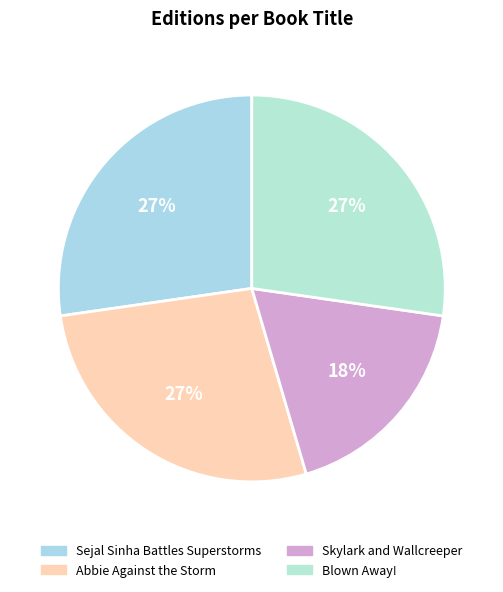

Between Blown Away! and Abbie Against the Storm, which is larger?

Blown Away!